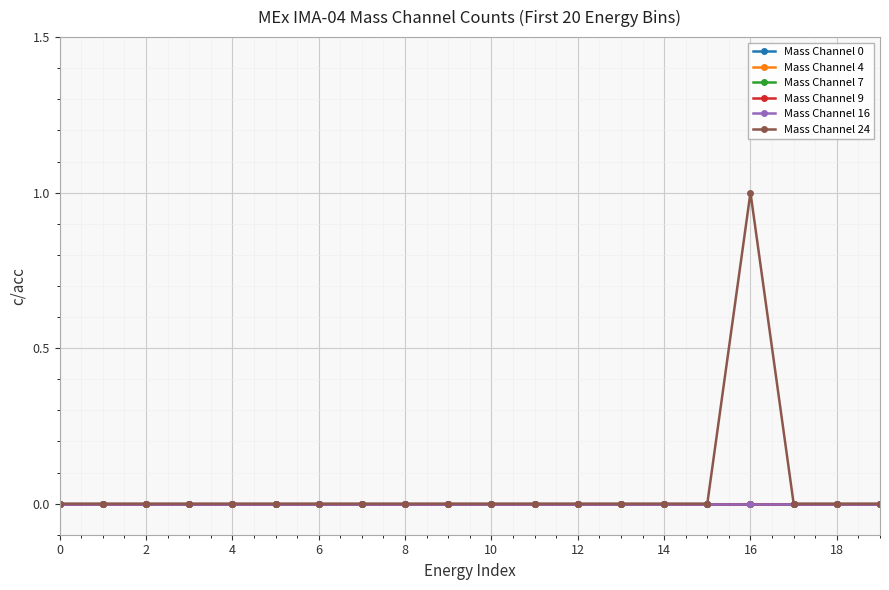

Is this an area chart (filled region under the line)?

No